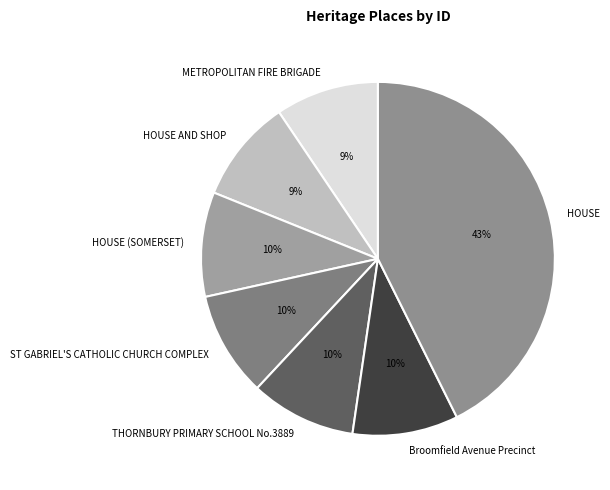

What percentage is the METROPOLITAN FIRE BRIGADE slice, to the nearest percent?

9%